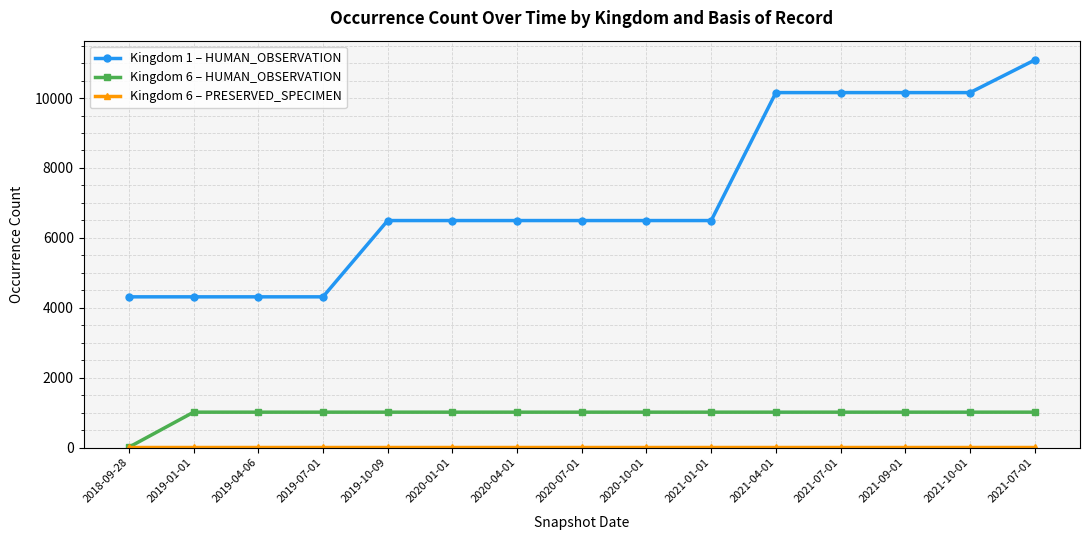

How many data points does each series have?

15